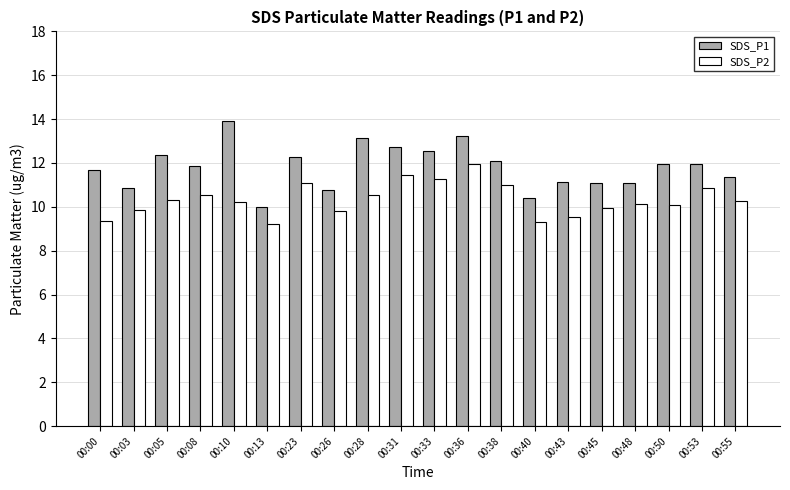

At which category is the sum across all series the highest?

00:36